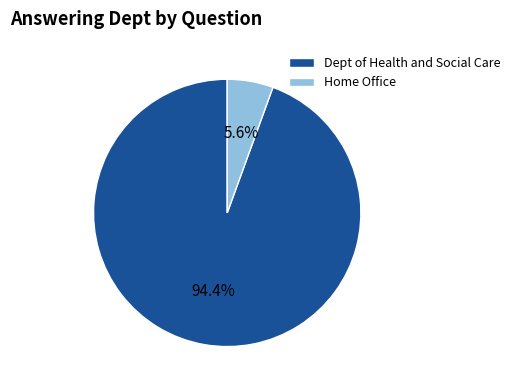

Does Home Office account for over 50% of the chart?

No